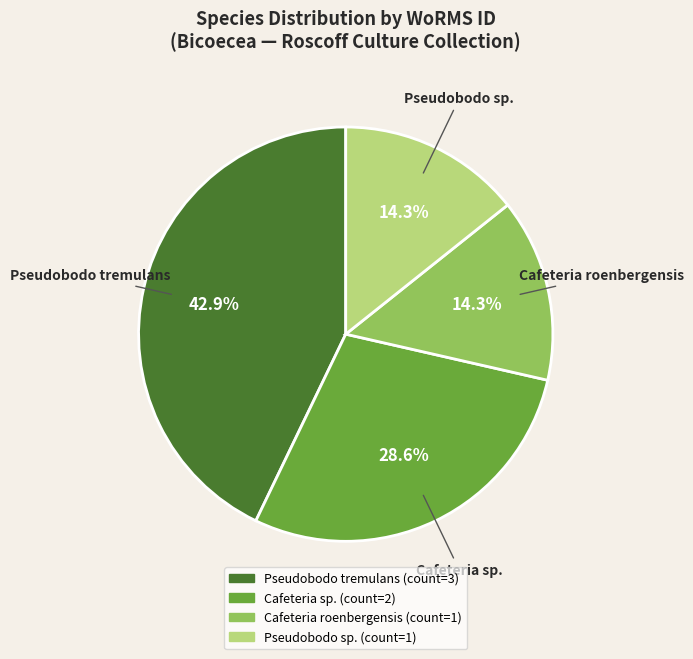

Is there a majority slice in this chart?

No